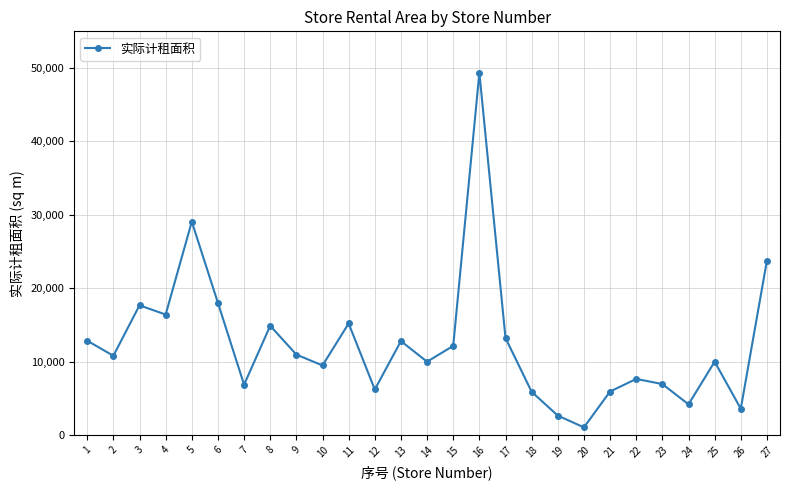

What is the value of the 19th point from the left?

2651.1